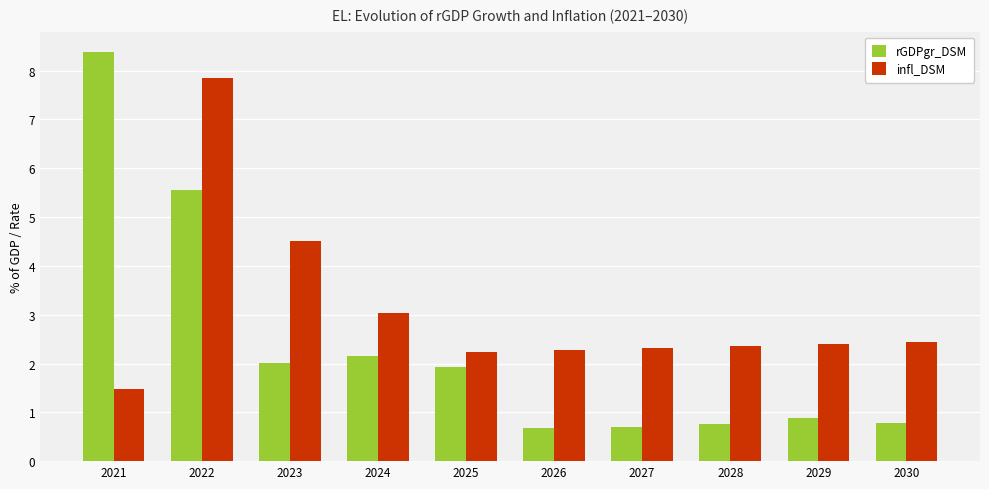

Is the value of rGDPgr_DSM at 2030 greater than the value of infl_DSM at 2028?

No